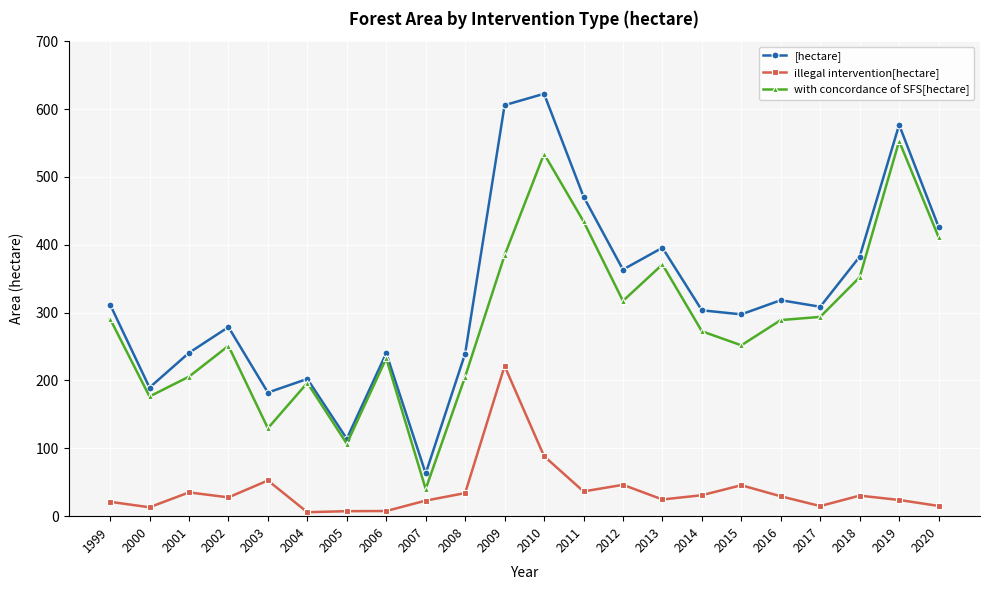

Where is the first local minimum for with concordance of SFS[hectare]?

2000